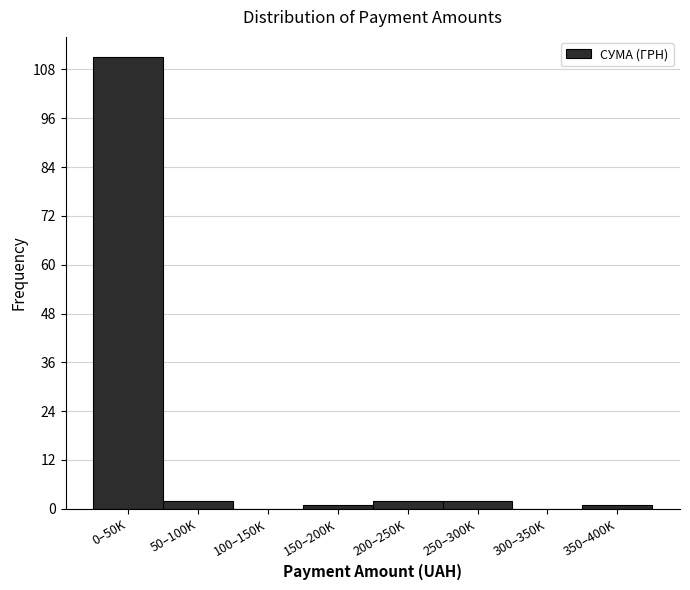

Reading left to right, what are all the values shown in this chart?

0–50K=111	50–100K=2	100–150K=0	150–200K=1	200–250K=2	250–300K=2	300–350K=0	350–400K=1